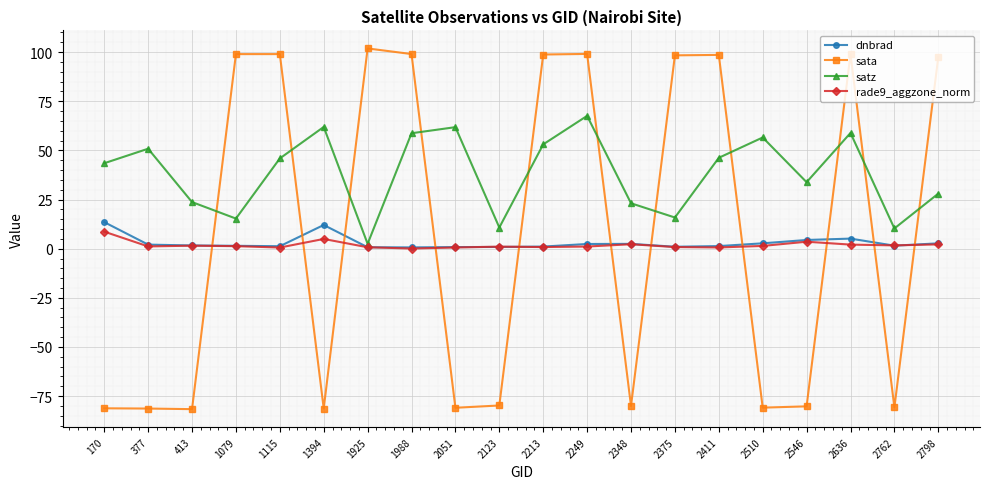

What is the spread (max minus min) of values at 2762?

91.1